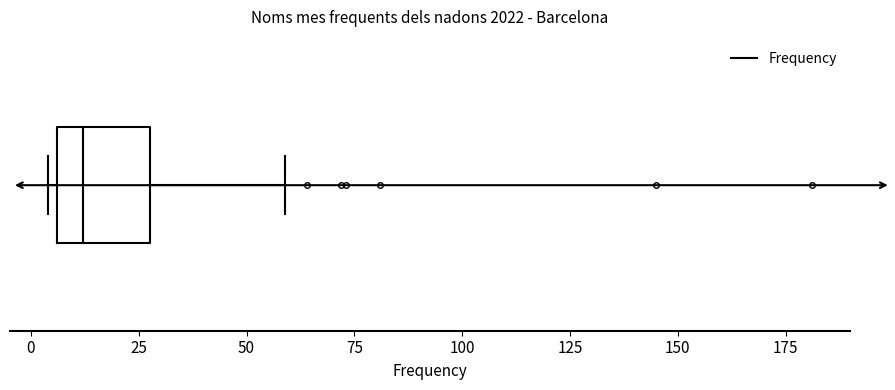

Transcribe this box plot: give where the median line is, the range the box spans, and where the two whiskers end, as read against the x-axis. The values are not printed on the chart, so give them approximately, as read against the axis.

median 10, box 5 to 30, whiskers 5 (just left of the box's left edge) to 60